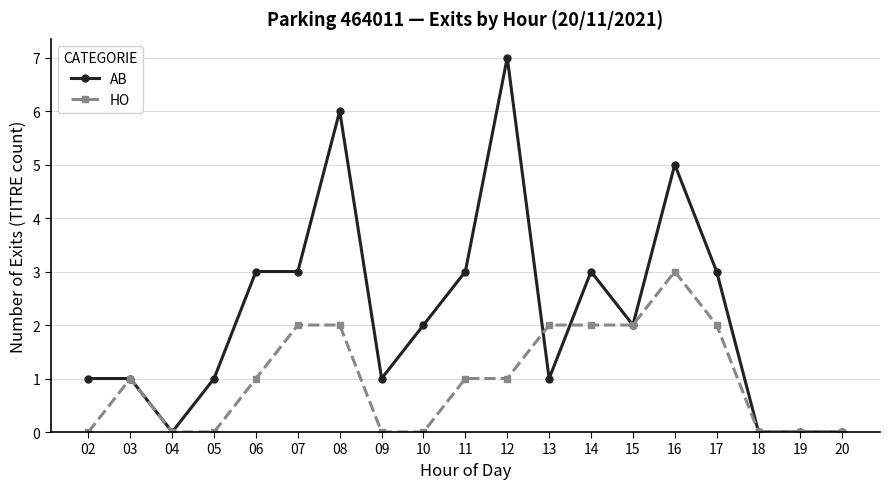

What value does the HO series have at 16?

3